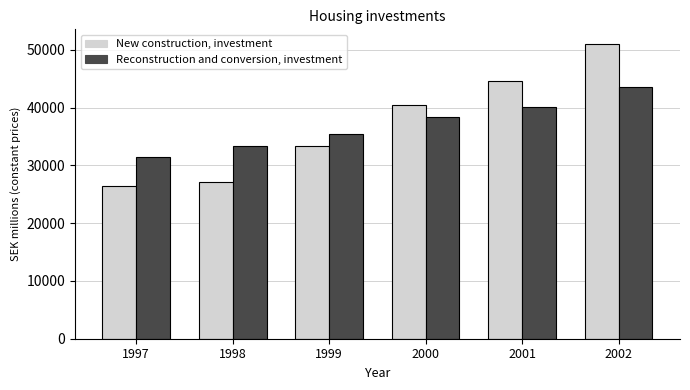

Where does the New construction, investment series first go above 40525?

2000